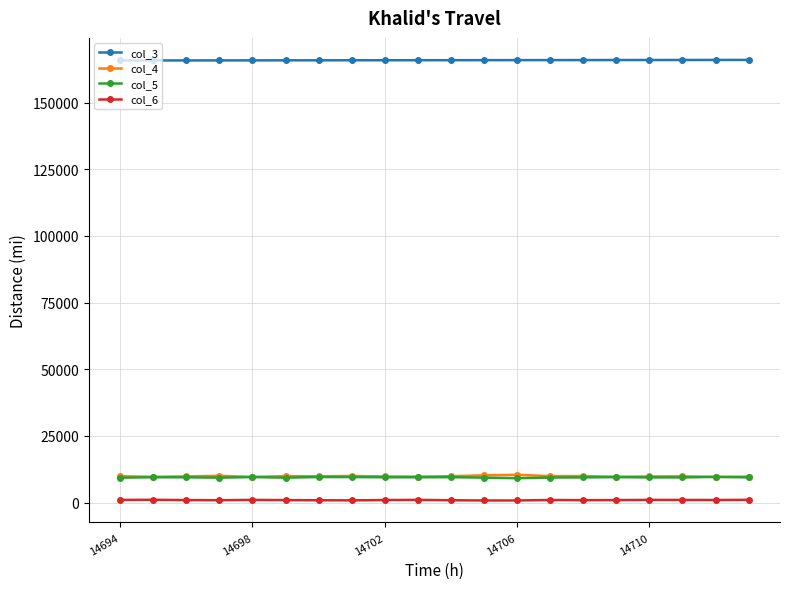

What is the difference between the second highest and minimum values in the col_4 series?

629